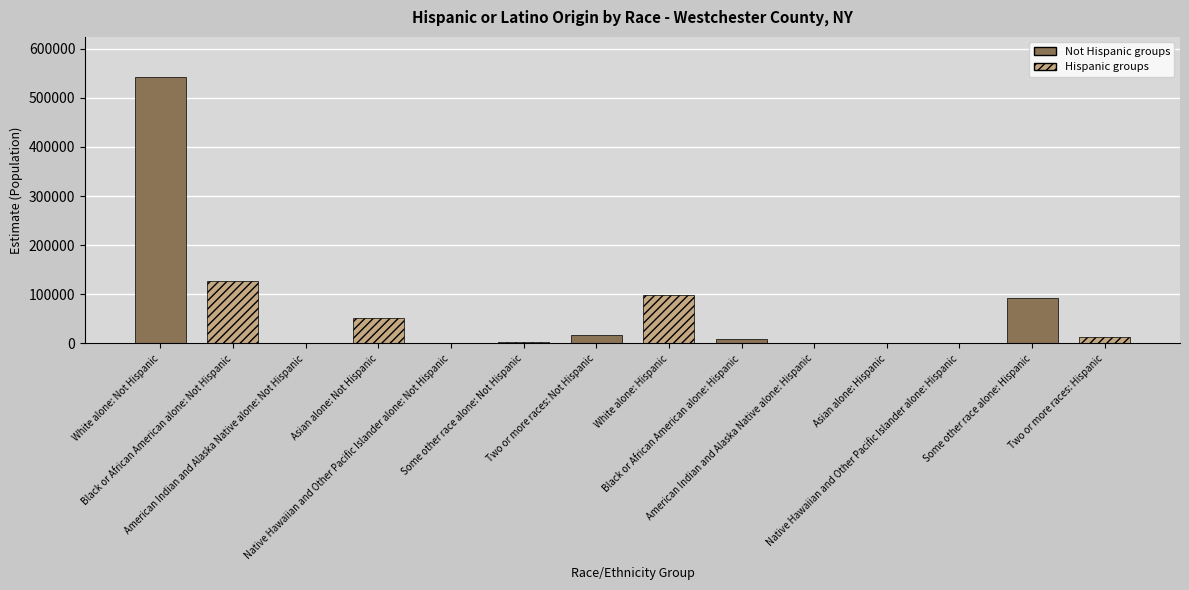

What is the minimum value shown in the chart?

30